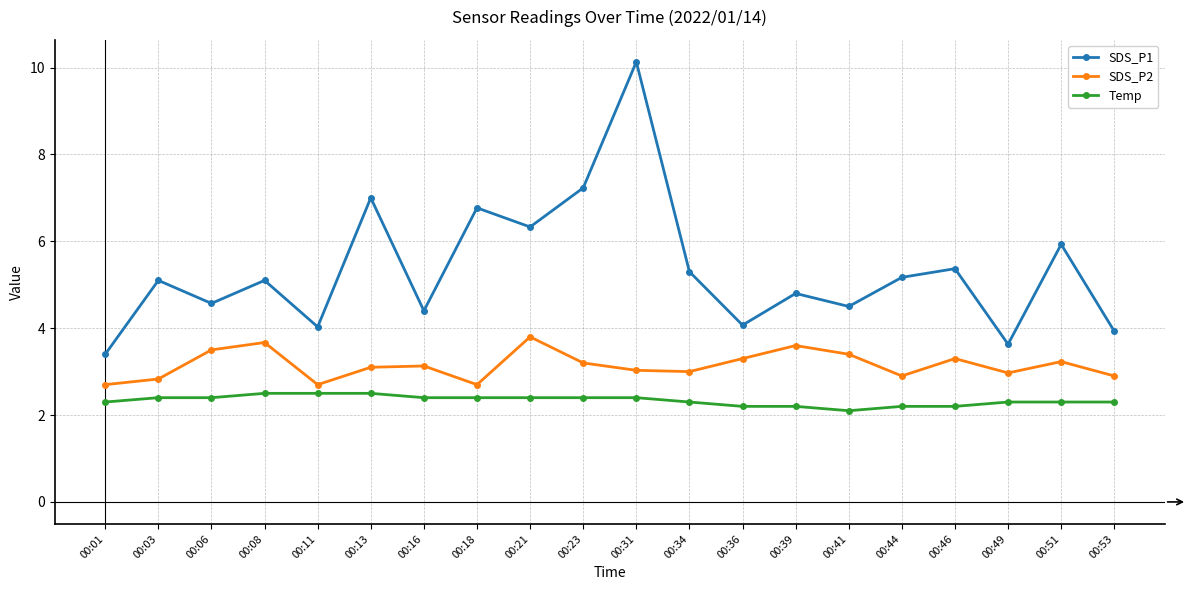

At 00:49, list the series in order from smallest to largest.

Temp, SDS_P2, SDS_P1